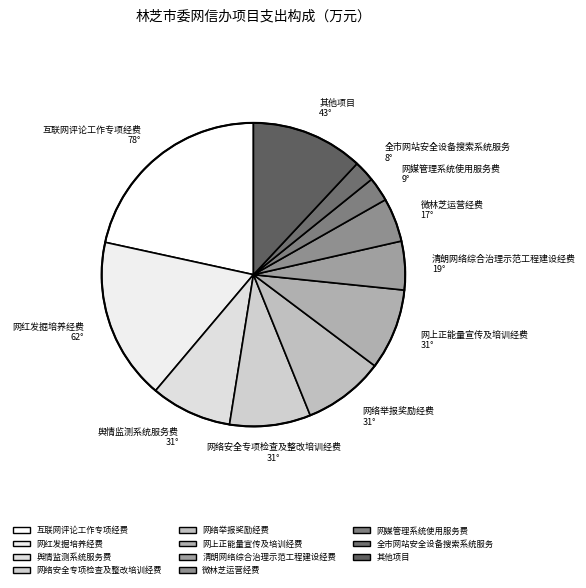

Is there a majority slice in this chart?

No